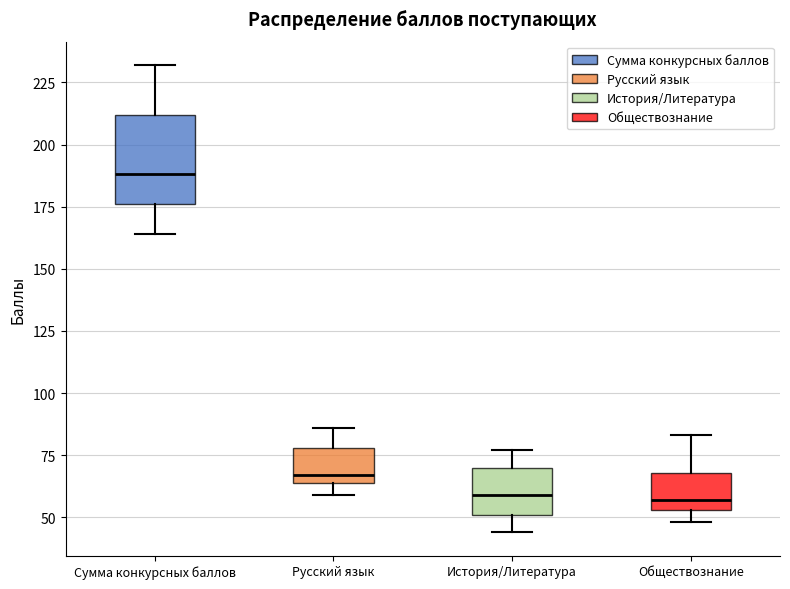

Which box's median line is the highest?

Сумма конкурсных баллов